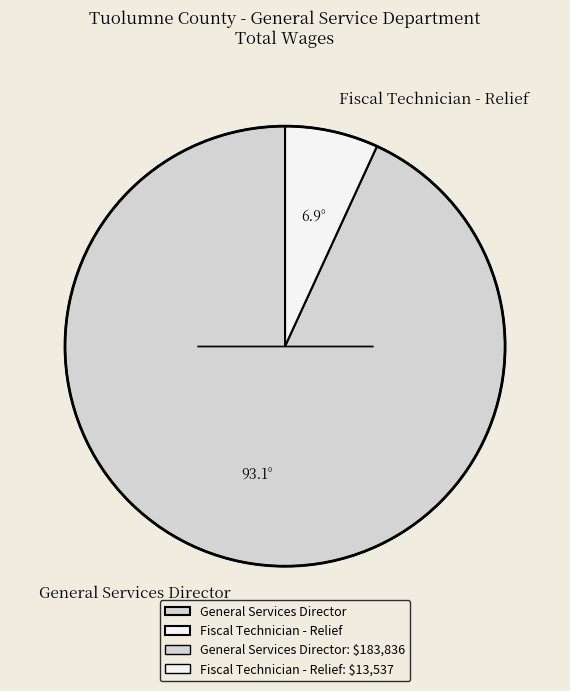

Rank the categories by value from lowest to highest.

Fiscal Technician - Relief, General Services Director